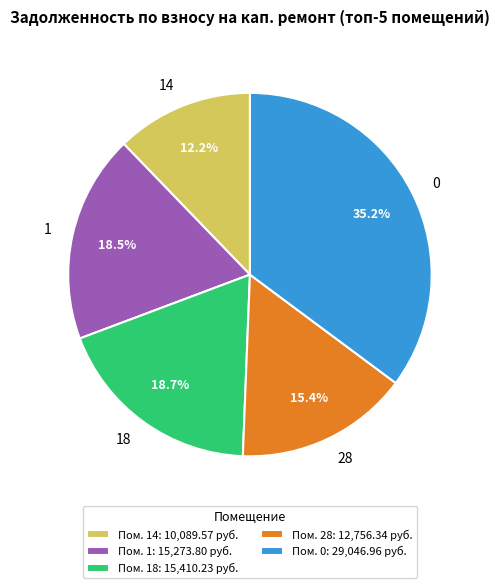

Between 28 and 14, which is larger?

28